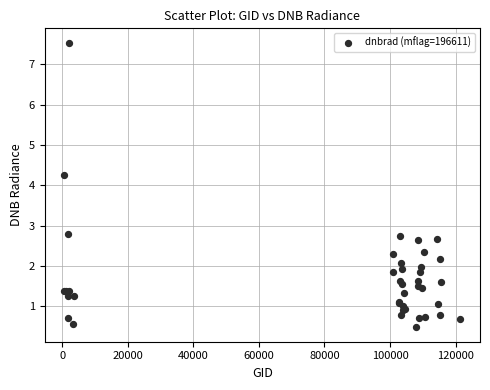

What Y value in the scatter plot is closest to 4?

4.3